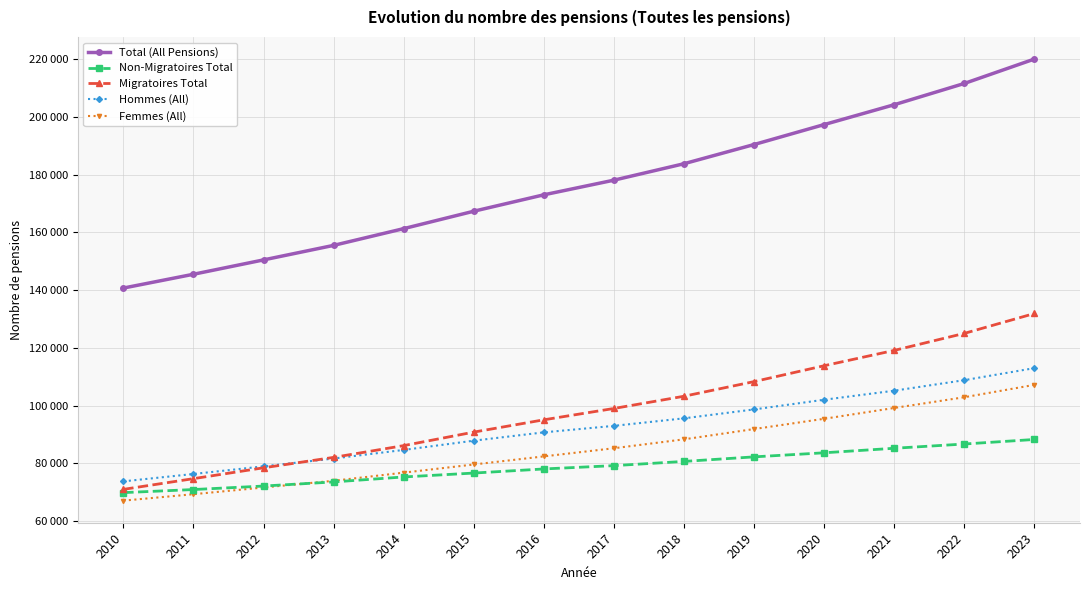

What are all the series names shown in the legend?

Total (All Pensions), Non-Migratoires Total, Migratoires Total, Hommes (All), Femmes (All)